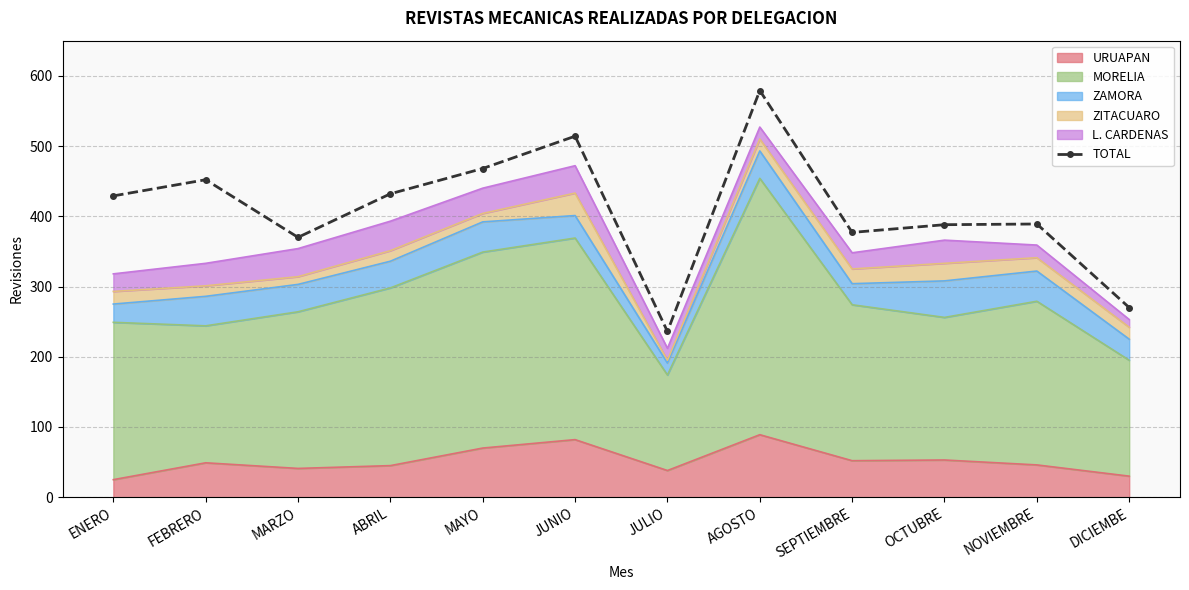

Between NOVIEMBRE and SEPTIEMBRE, which is larger?

NOVIEMBRE